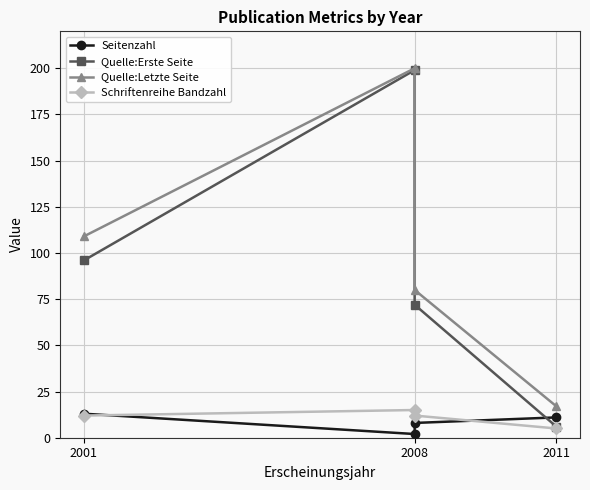

Which has a higher value, 2008 or 2001?

2001